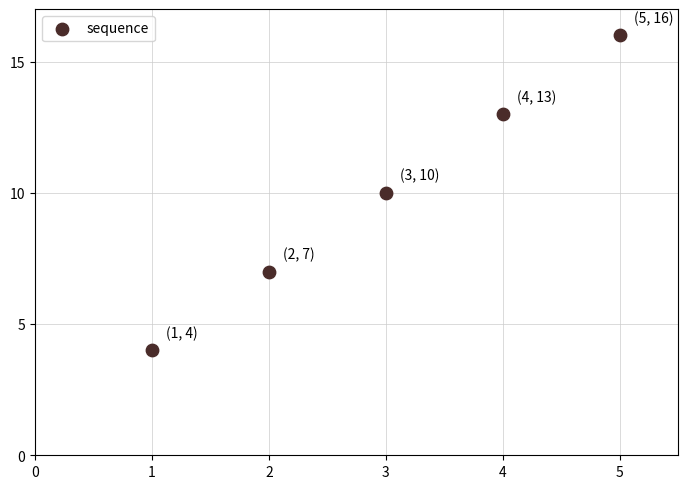

What is the average X value?

3